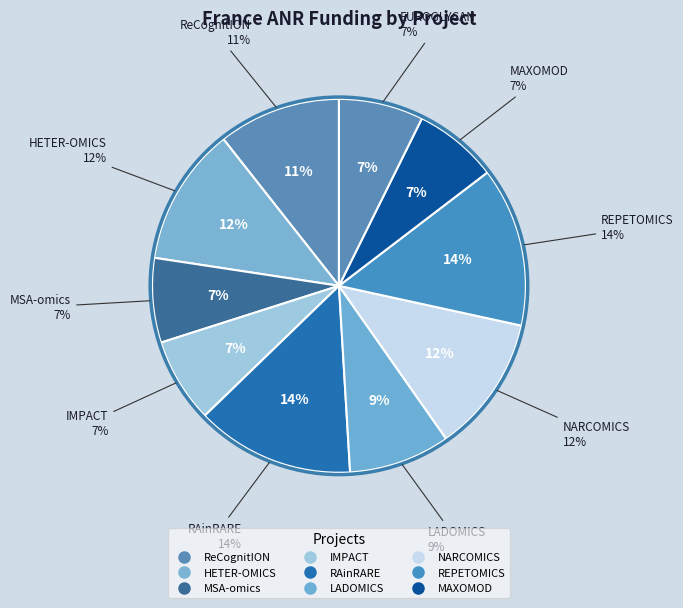

True or false: i-PAD accounts for 7% of the total.

False